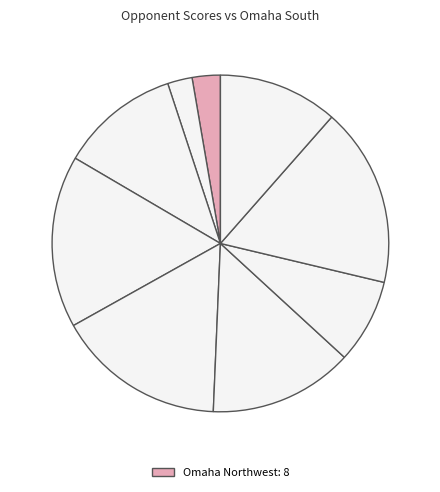

How many slices are in this pie chart?

9